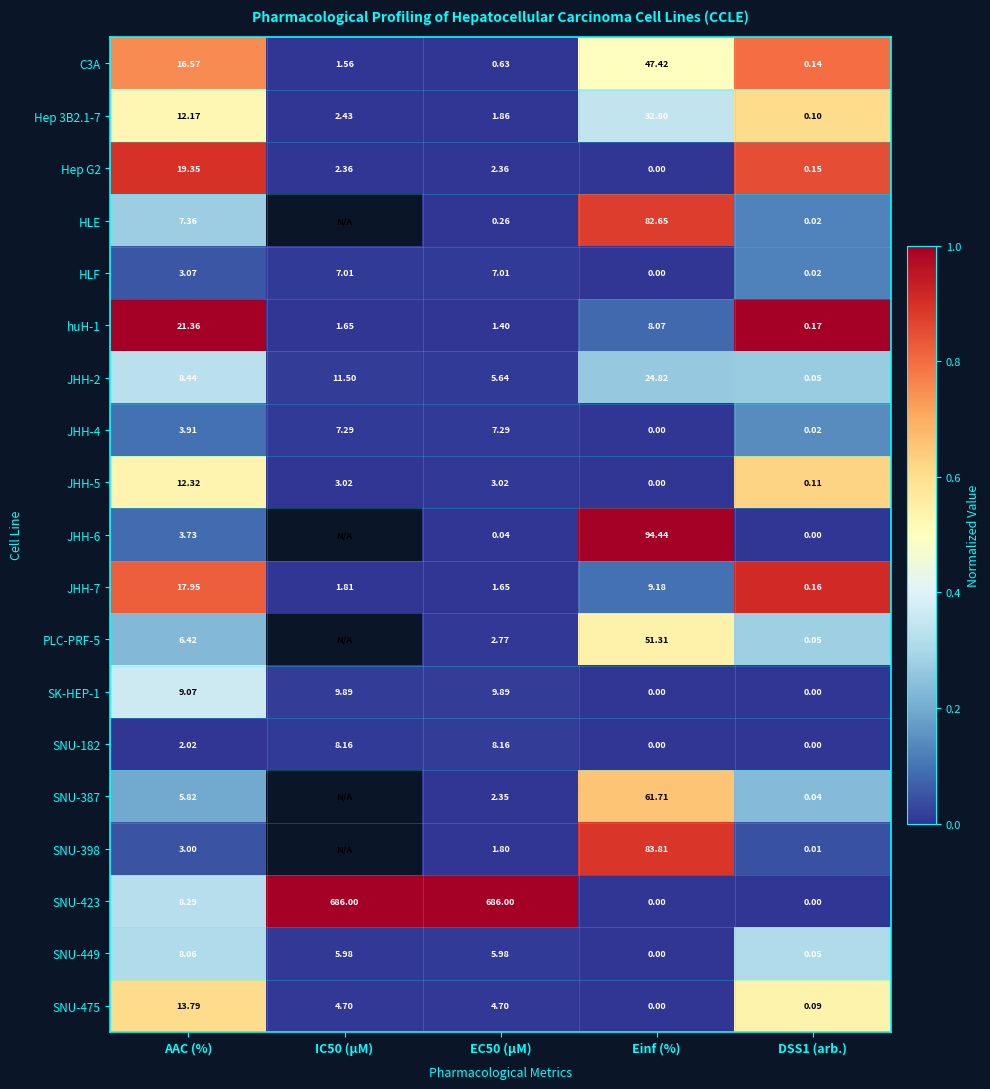

Is the value of SNU-398 at DSS1 (arb.) greater than the value of huH-1 at EC50 (µM)?

No